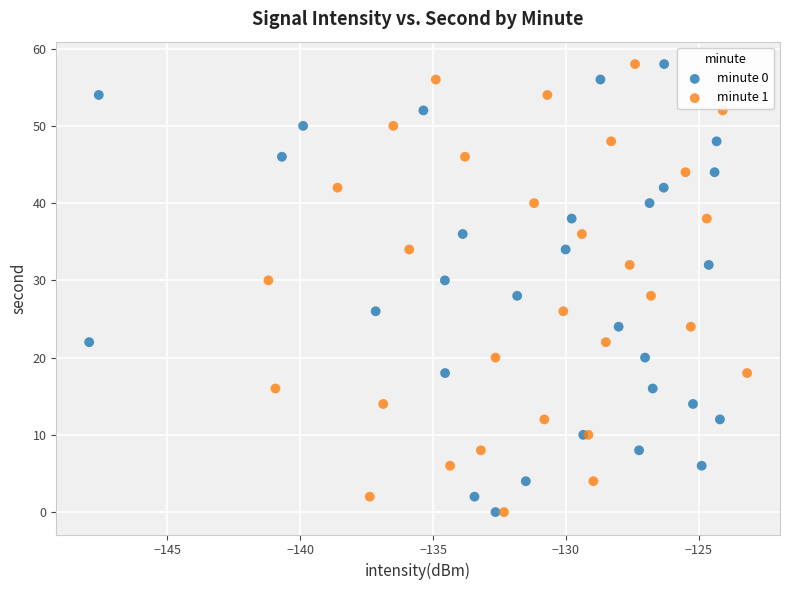

What are all the series names shown in the legend?

minute 0, minute 1